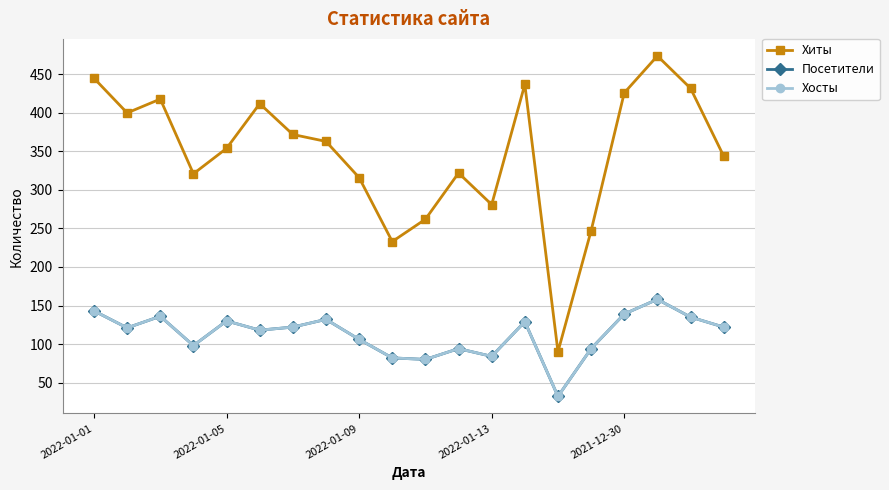

Is this an area chart (filled region under the line)?

No